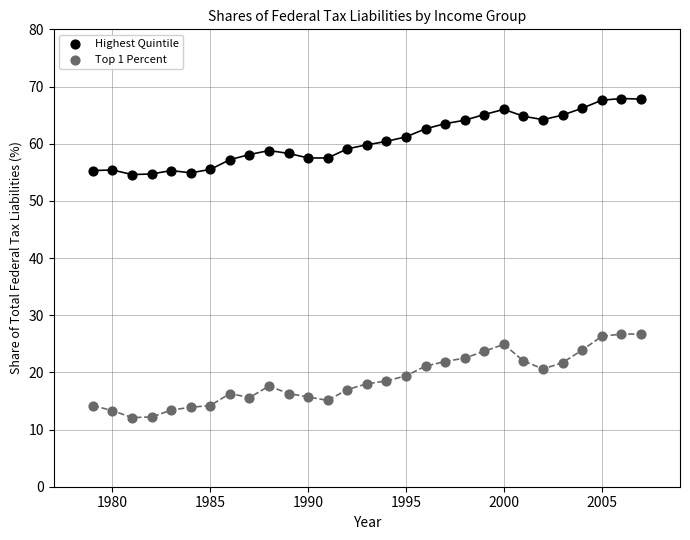

Across all data points, what is the range of Y values (max minus min)?

55.8